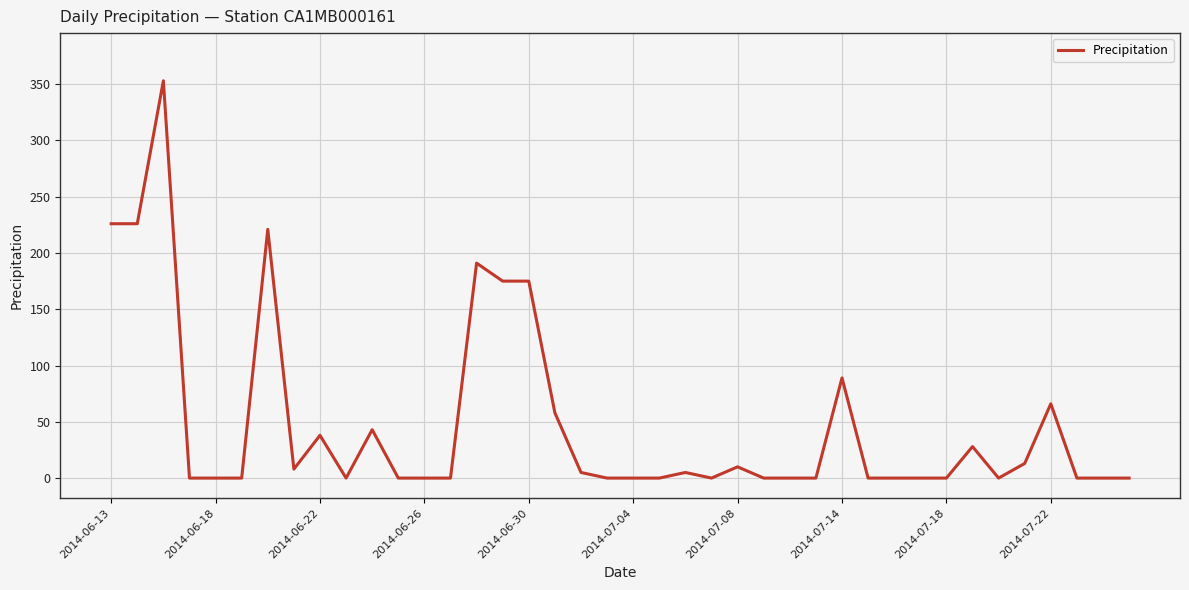

What is the maximum value shown in the chart?

353